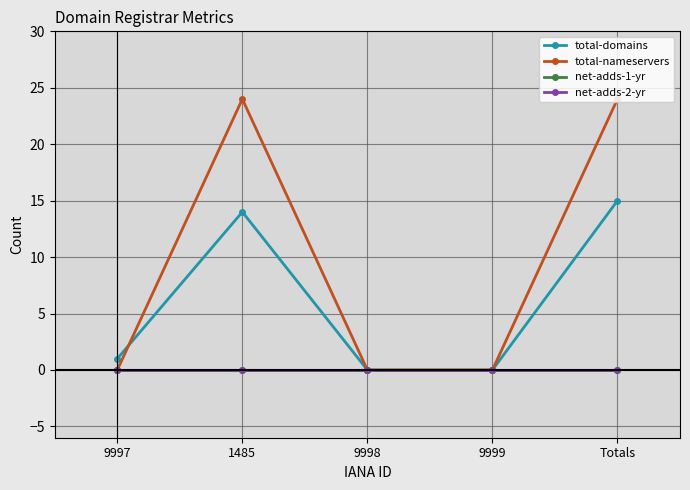

Does the chart have visible grid lines?

Yes